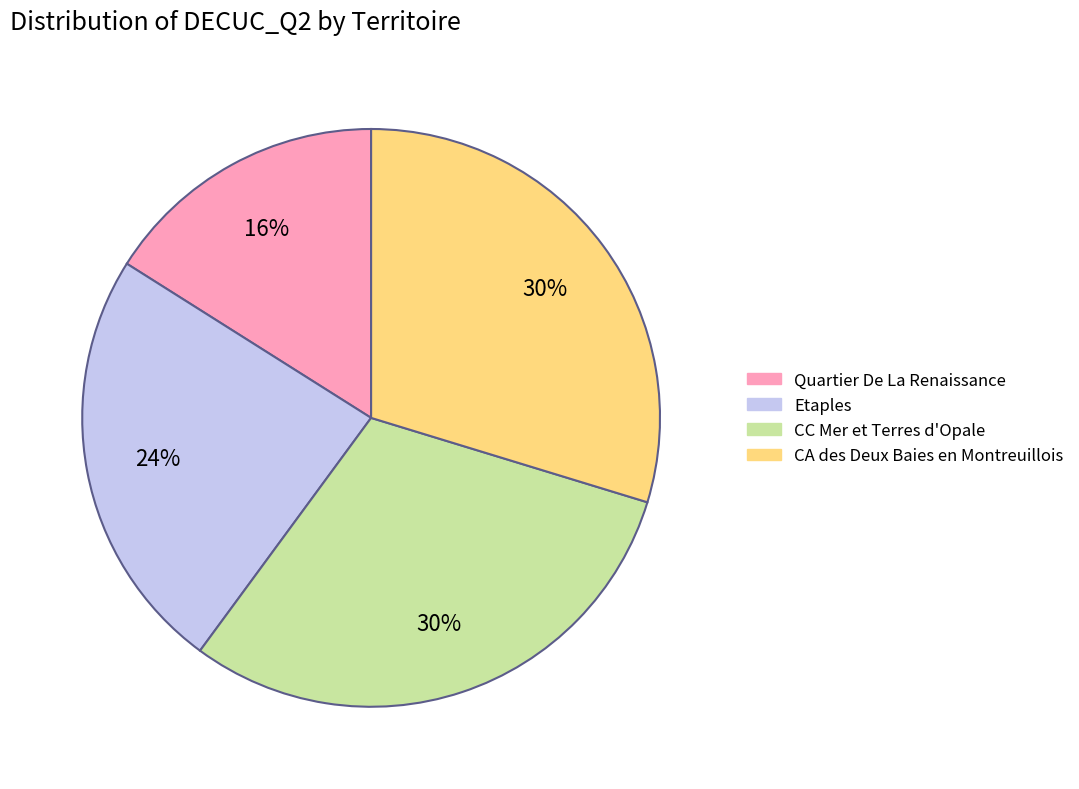

Is there a majority slice in this chart?

No